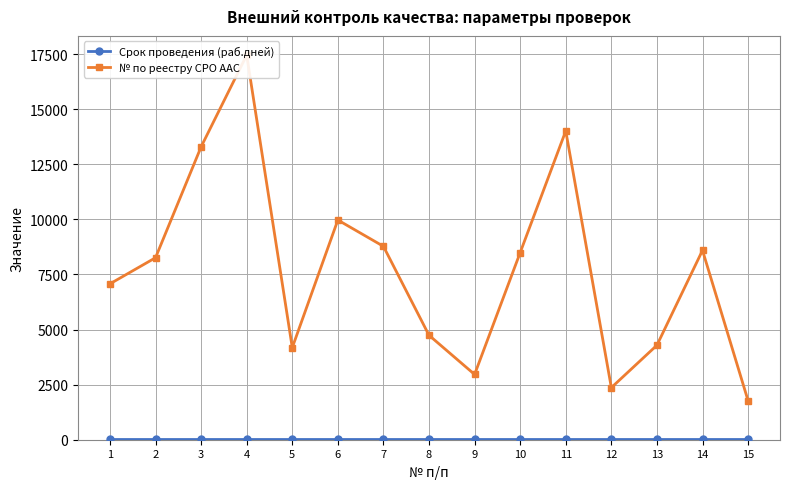

True or false: № по реестру СРО ААС and Срок проведения (раб.дней) cross at least once.

False